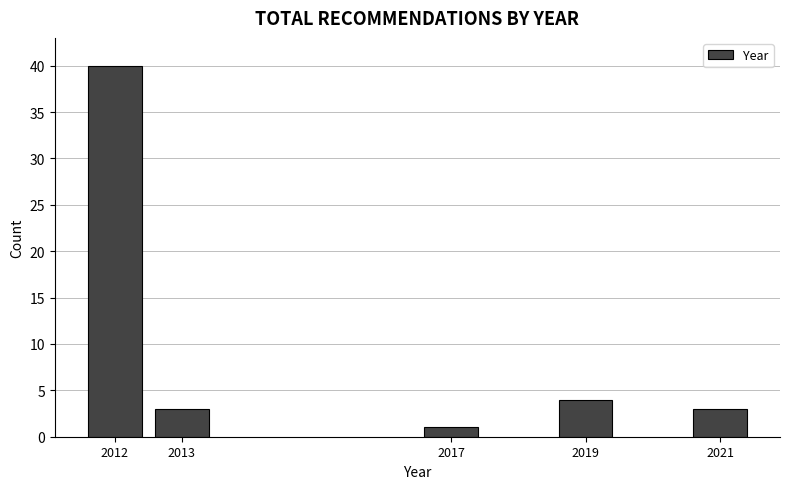

Reading left to right, what are all the values shown in this chart?

2012=40	2013=3	2017=1	2019=4	2021=3